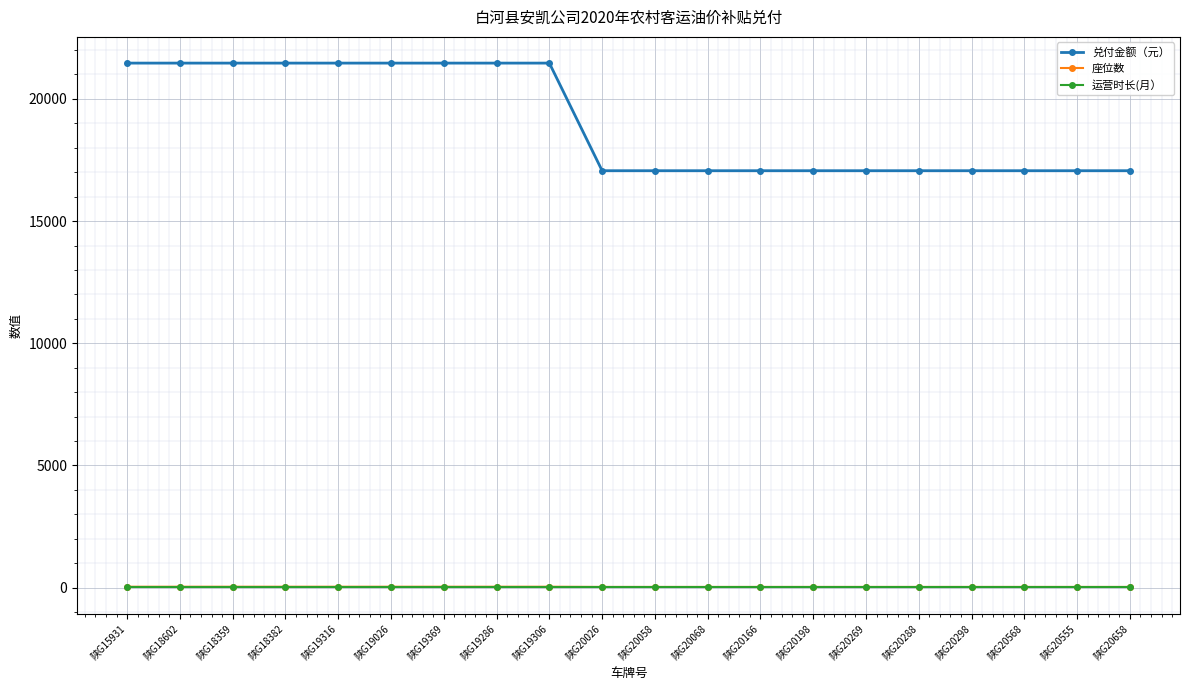

What position from the right is 陕G18382?

17